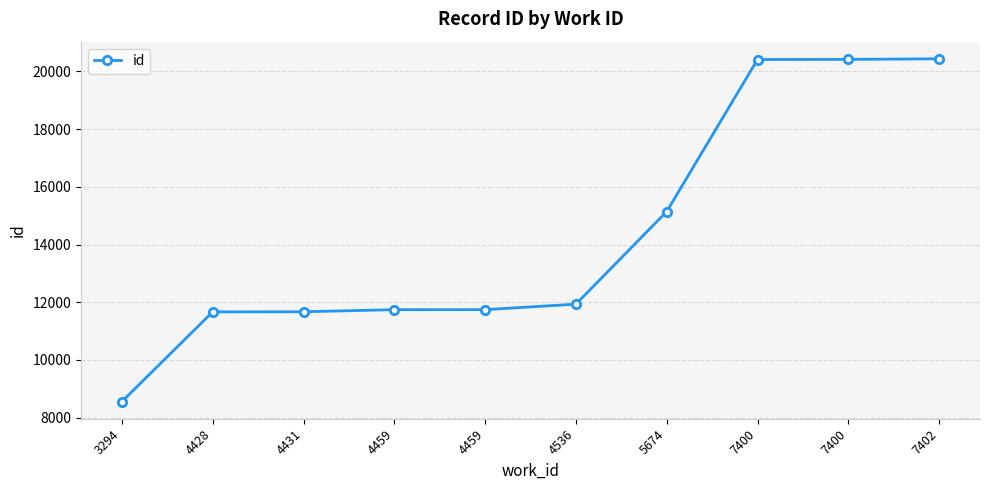

Is this an area chart (filled region under the line)?

No